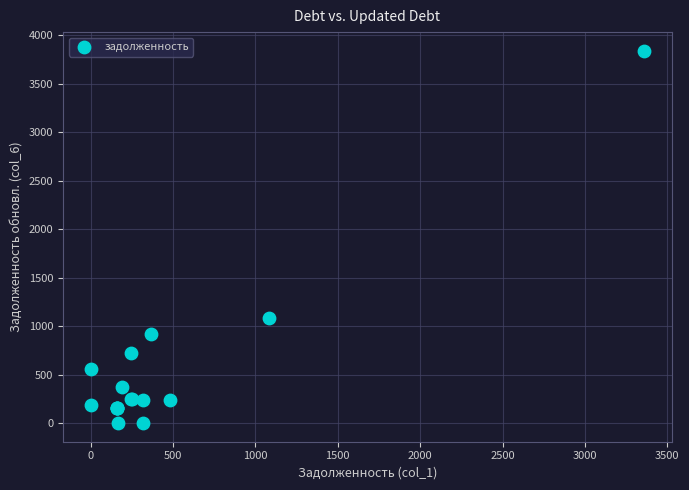

What Y value in the scatter plot is closest to 1920?

1080.3